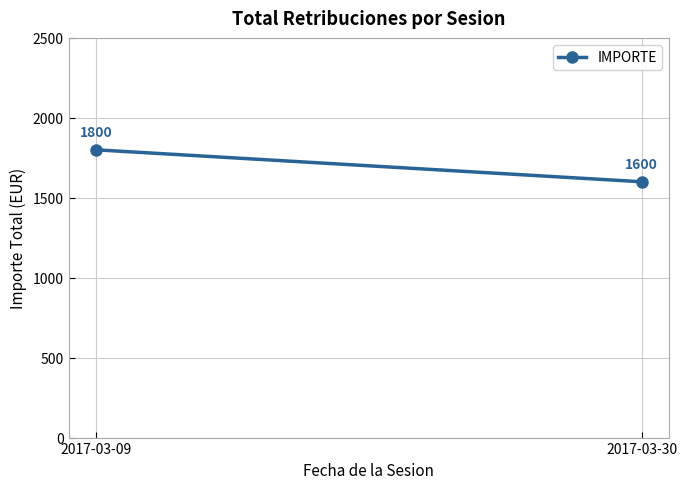

Which label corresponds to the largest value in the chart?

2017-03-09